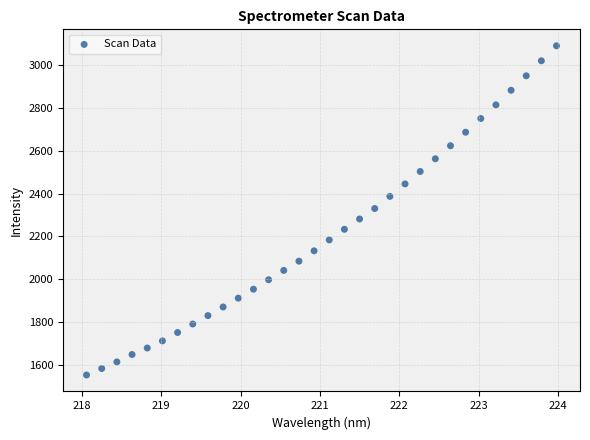

What is the range of X values (max minus min)?

5.9